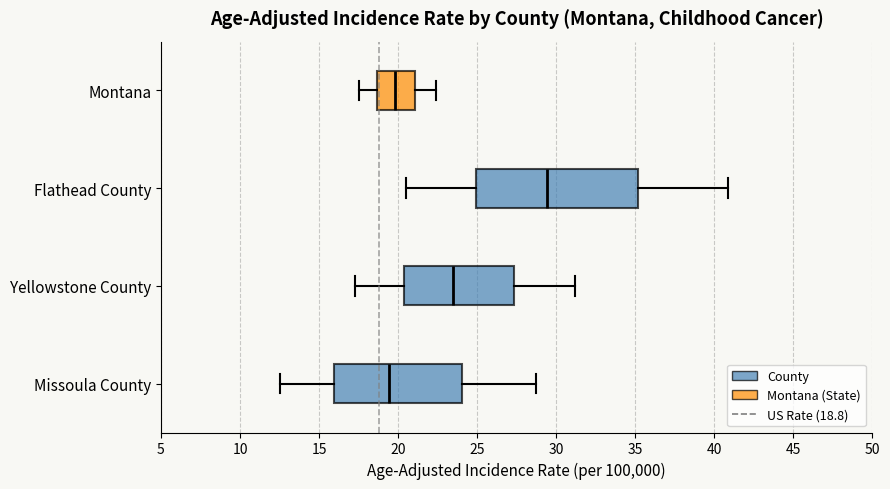

Reading bottom to top, read every box against the x-axis: the position of its median line, the range the box covers, and the ends of its whiskers. The values are not printed on the chart, so give them approximately, as read against the axis.

Missoula County: median 19.5, box 16.0 to 24.0, whiskers 12.5 to 28.5
Yellowstone County: median 23.5, box 20.5 to 27.5, whiskers 17.5 to 31.0
Flathead County: median 29.5, box 25.0 to 35.0, whiskers 20.5 to 41.0
Montana: median 20.0, box 18.5 to 21.0, whiskers 17.5 to 22.5